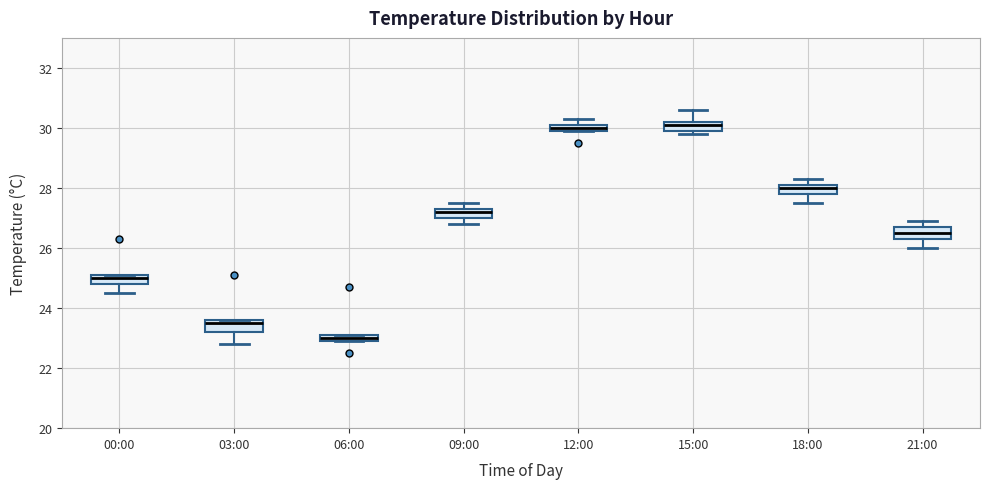

Which box's median line is the lowest?

06:00